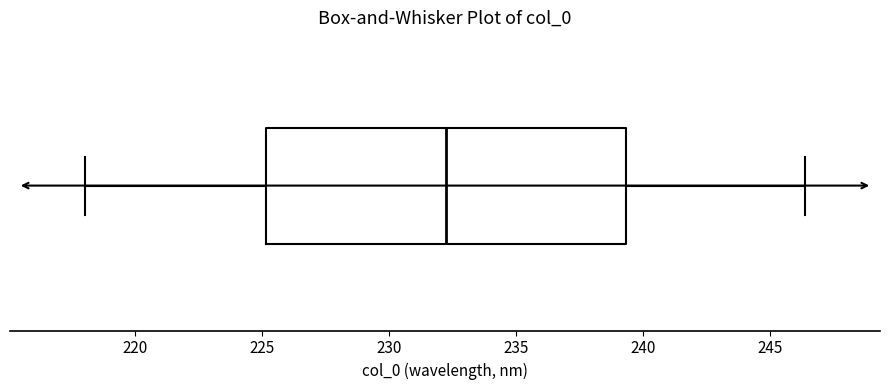

Transcribe this box plot: give where the median line is, the range the box spans, and where the two whiskers end, as read against the x-axis. The values are not printed on the chart, so give them approximately, as read against the axis.

median 232.5, box 225.0 to 239.5, whiskers 218.0 to 246.5